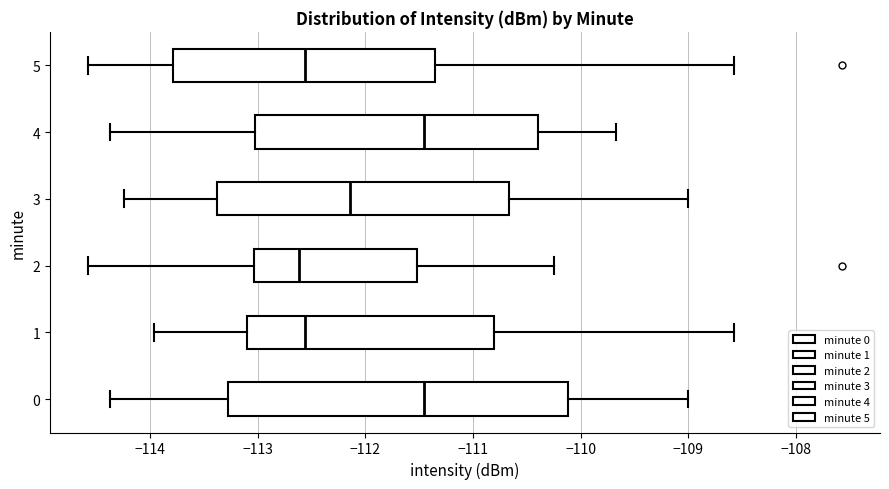

Reading bottom to top, read every box against the x-axis: the position of its median line, the range the box covers, and the ends of its whiskers. The values are not printed on the chart, so give them approximately, as read against the axis.

0: median -111.5, box -113.3 to -110.1, whiskers -114.4 to -109.0
1: median -112.6, box -113.1 to -110.8, whiskers -114.0 to -108.6
2: median -112.6, box -113.0 to -111.5, whiskers -114.6 to -110.2
3: median -112.1, box -113.4 to -110.7, whiskers -114.2 to -109.0
4: median -111.5, box -113.0 to -110.4, whiskers -114.4 to -109.7
5: median -112.6, box -113.8 to -111.4, whiskers -114.6 to -108.6